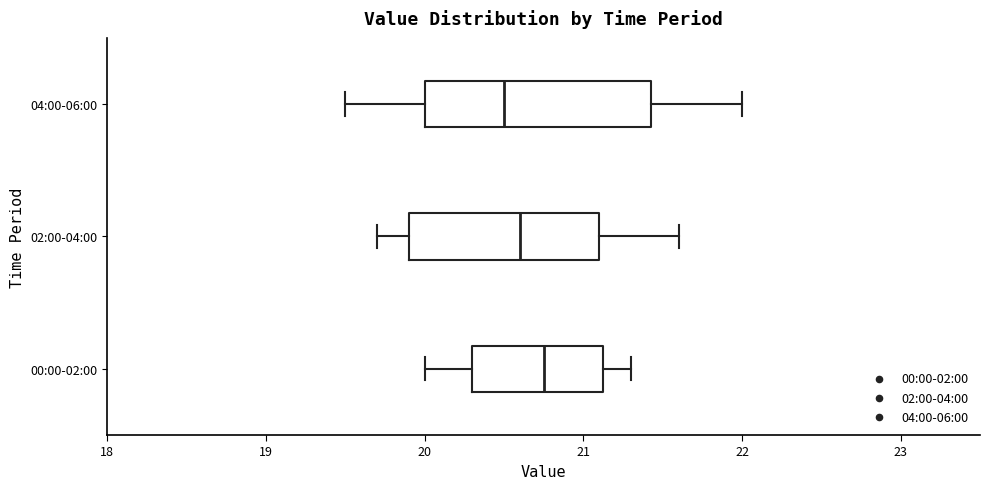

Which box is the widest, from its left edge to its right edge?

04:00-06:00